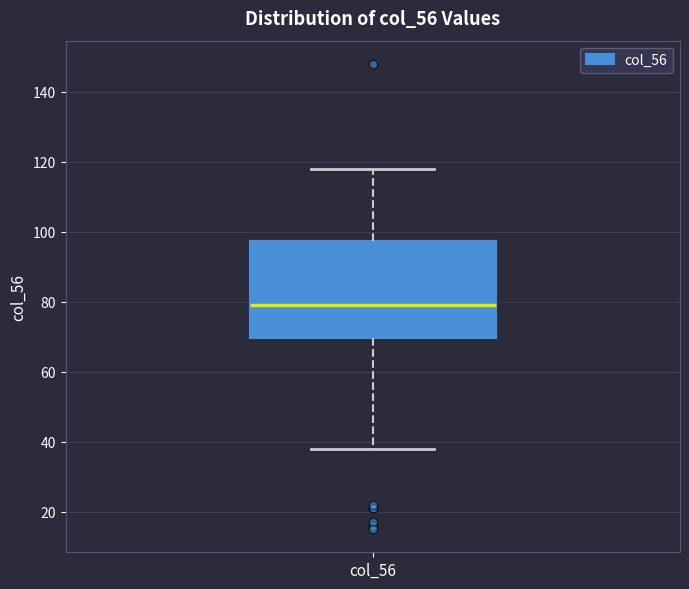

Where does the lower whisker of the box for col_56 end on the y-axis? The values are not printed on the chart, so give them approximately, as read against the axis.

38